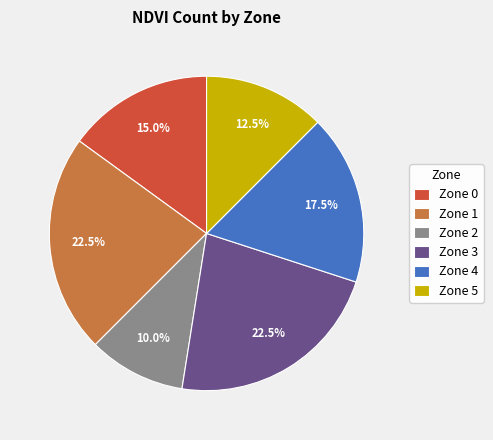

How much of the chart is everything except Zone 5?

87.5%